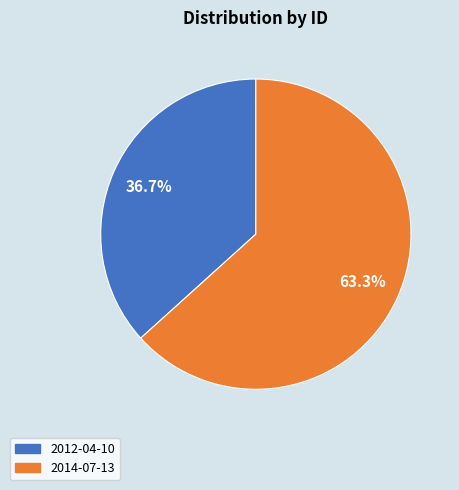

To the nearest percent, what is the average slice percentage?

50%